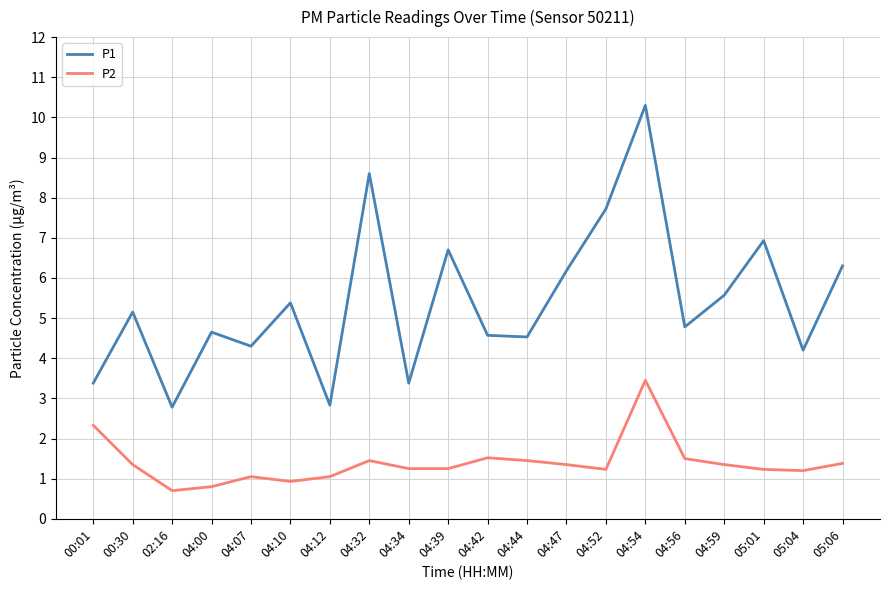

What is the greatest value displayed?

10.3